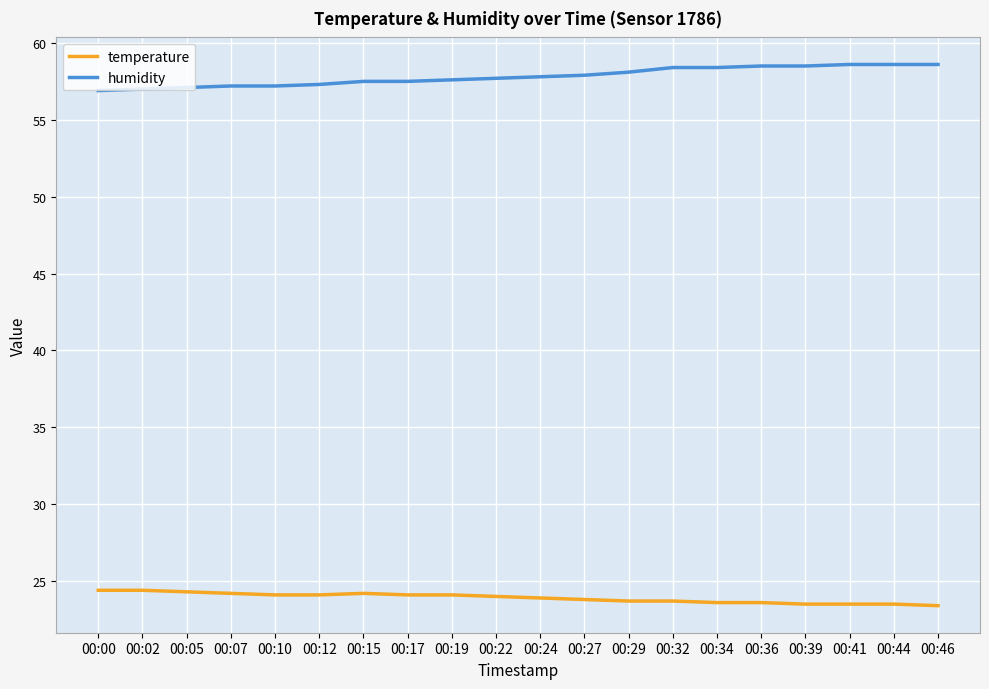

What is the minimum value for humidity?

56.9